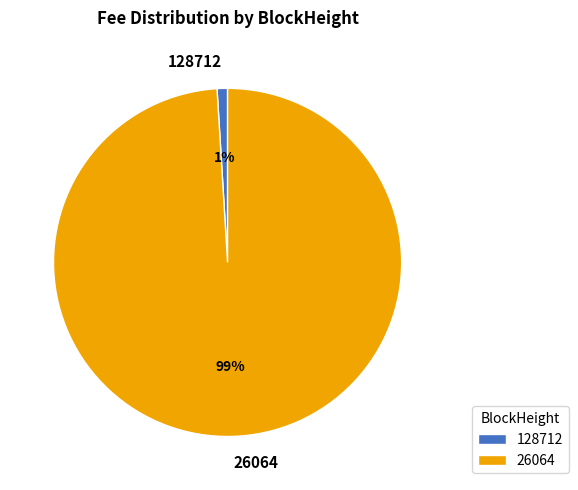

To the nearest percent, what percentage of the pie is 128712?

1%